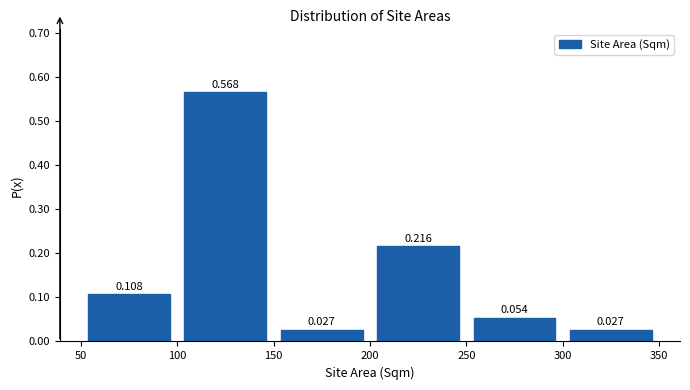

Which range on the x-axis has the tallest bar?

100 to 150